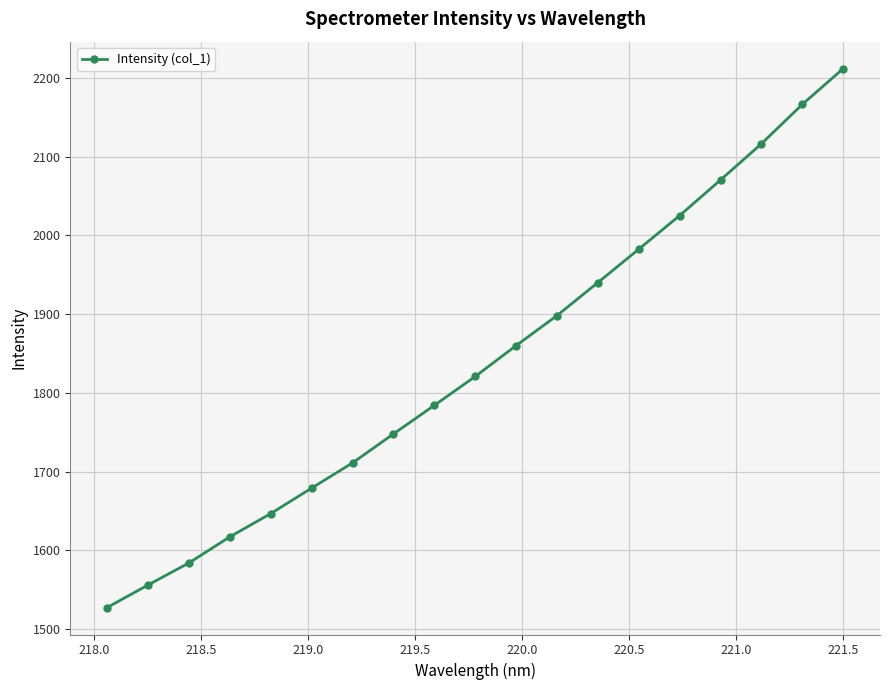

What is the difference between the maximum and minimum values?

684.9